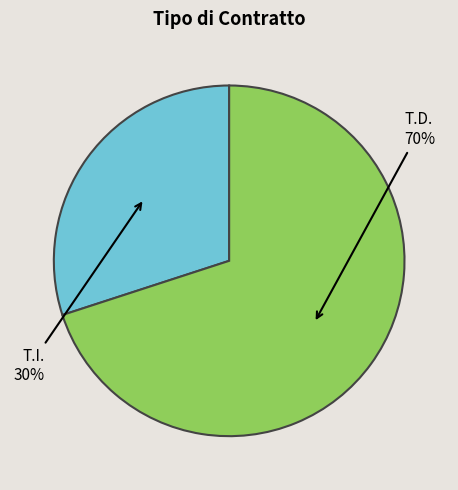

Is the sum of T.I. and T.D. greater than half?

Yes